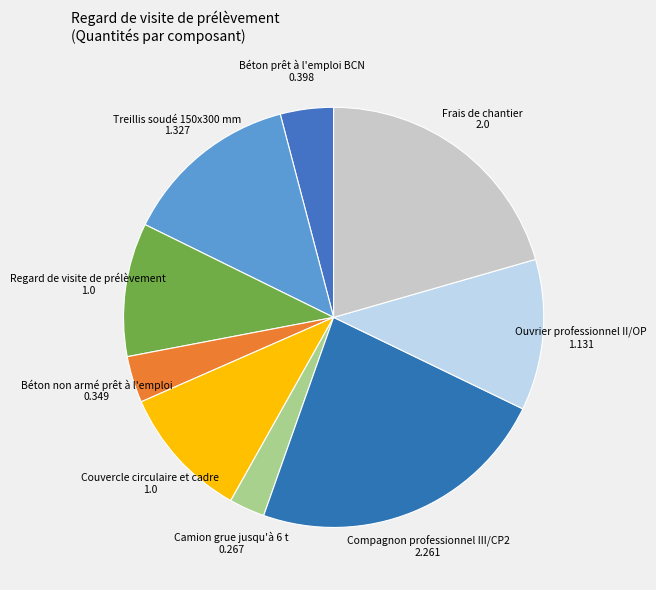

Is it true that Couvercle circulaire et cadre is 20% of the pie?

False